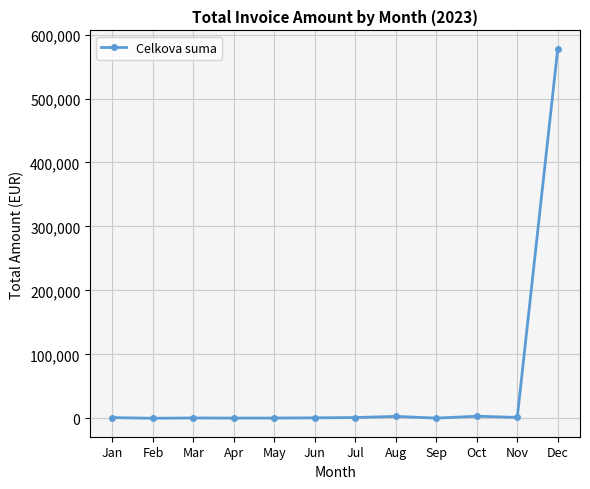

What is the maximum value shown in the chart?

577669.2